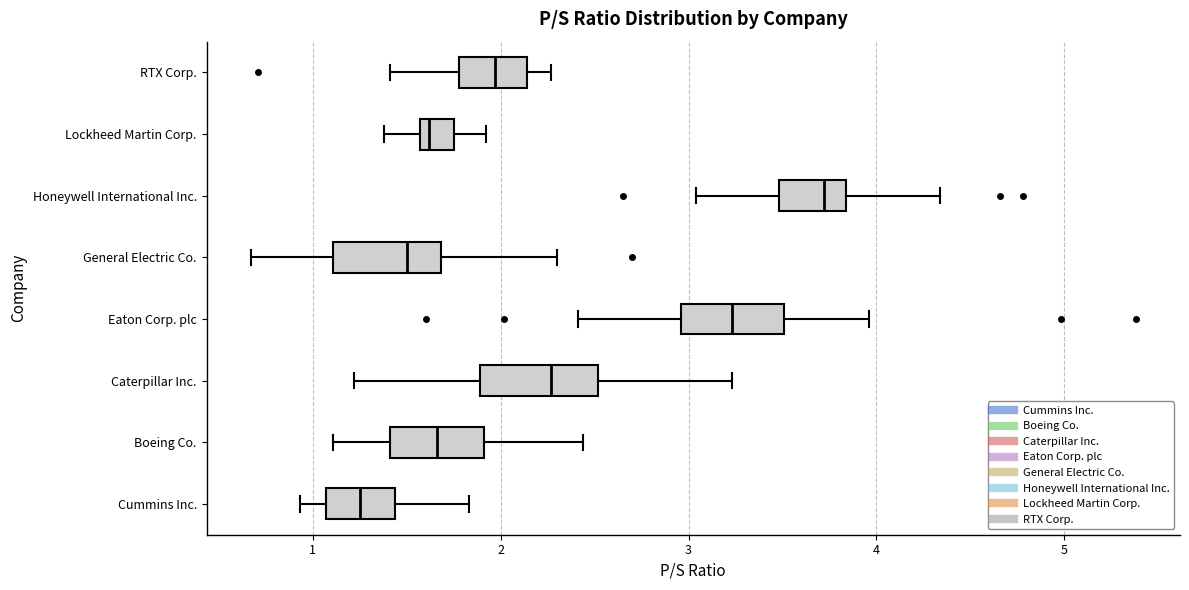

Which box's median line is the furthest to the right?

Honeywell International Inc.